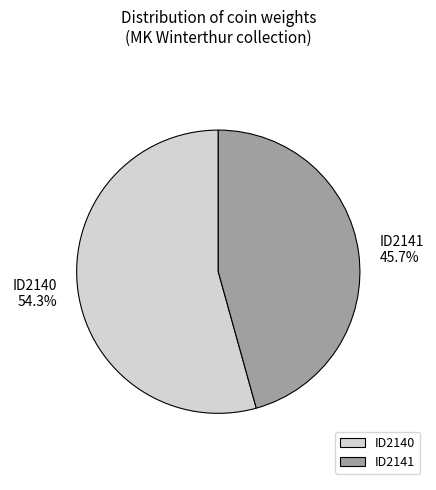

Rank the categories by value from highest to lowest.

ID2140, ID2141